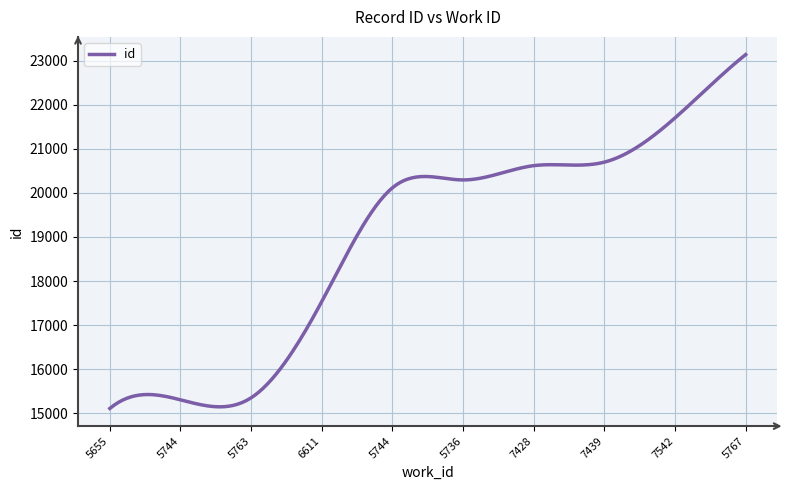

How many series are shown in this chart?

1